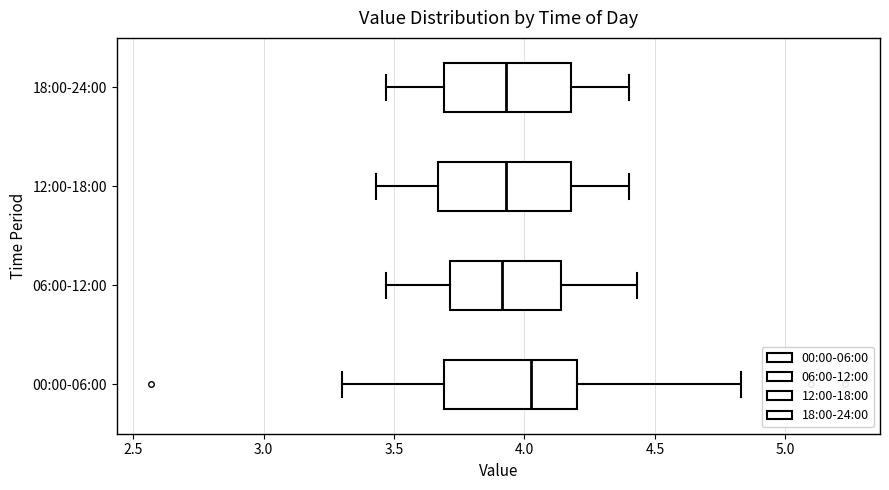

Reading bottom to top, transcribe this box plot: for each box, give where its median line is, the range the box spans, and where its two whiskers end, as read against the x-axis. The values are not printed on the chart, so give them approximately, as read against the axis.

00:00-06:00: median 4.05, box 3.70 to 4.20, whiskers 3.30 to 4.85
06:00-12:00: median 3.90, box 3.70 to 4.15, whiskers 3.45 to 4.45
12:00-18:00: median 3.95, box 3.65 to 4.20, whiskers 3.45 to 4.40
18:00-24:00: median 3.95, box 3.70 to 4.20, whiskers 3.45 to 4.40